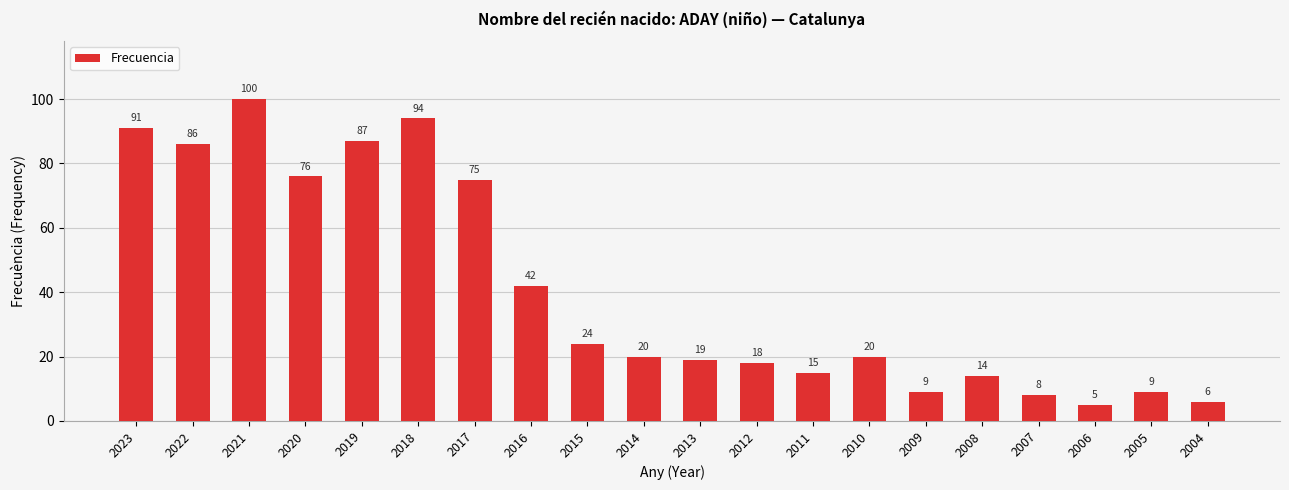

Reading left to right, transcribe all the data shown in this chart.

91	86	100	76	87	94	75	42	24	20	19	18	15	20	9	14	8	5	9	6